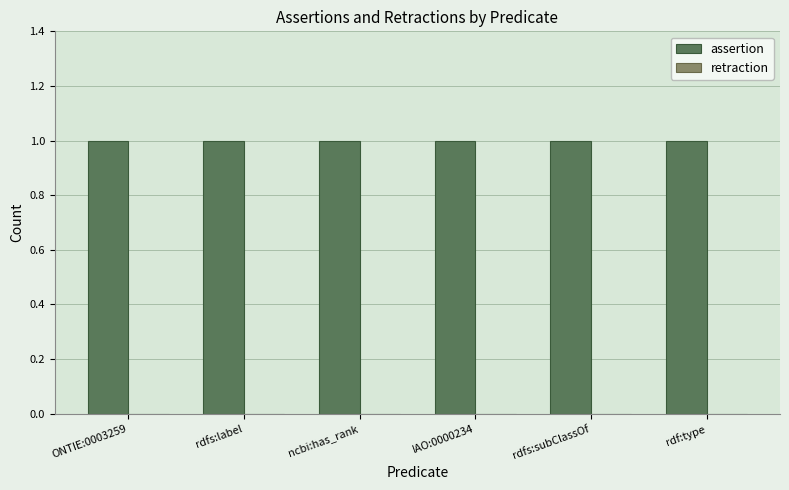

What position from the left is rdf:type?

6